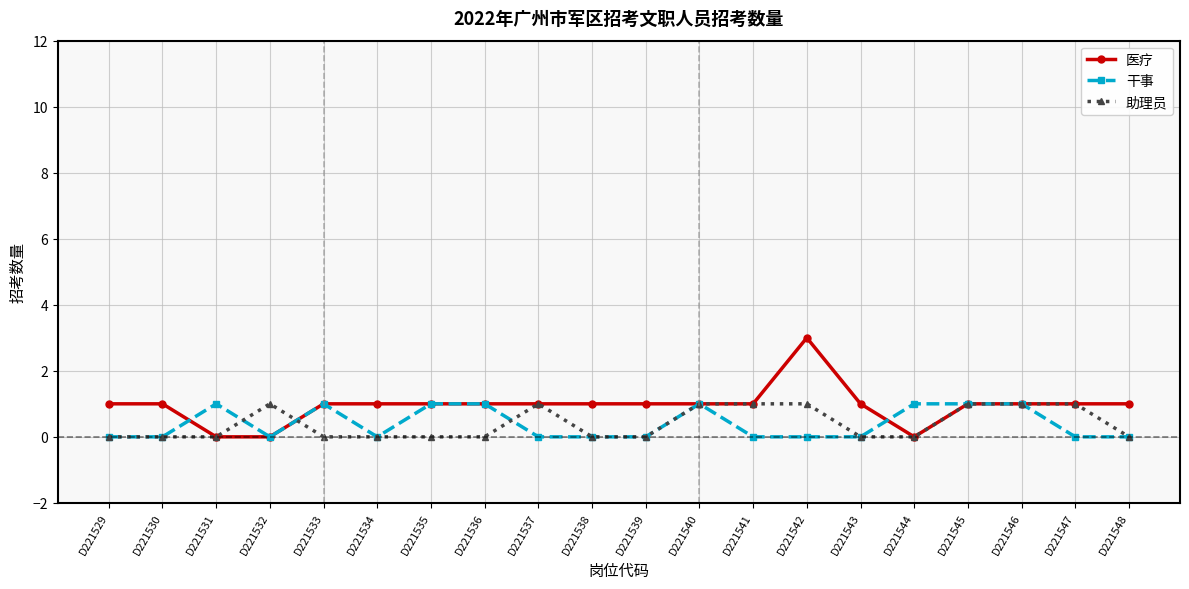

Which category has the highest value across all series?

D221542